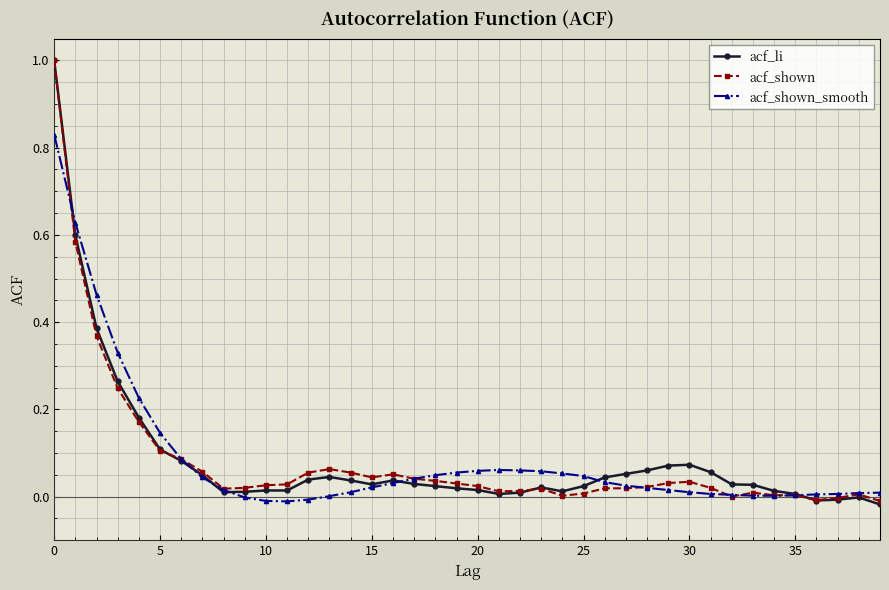

True or false: acf_li has more than 0 points higher than both neighbors.

True